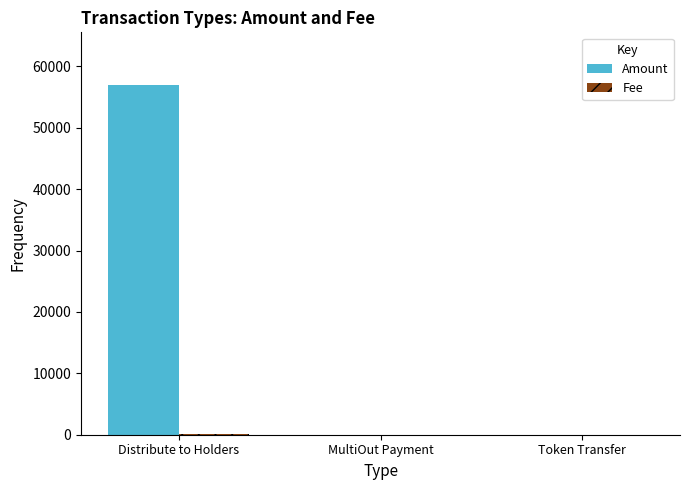

How many groups of bars are there?

3